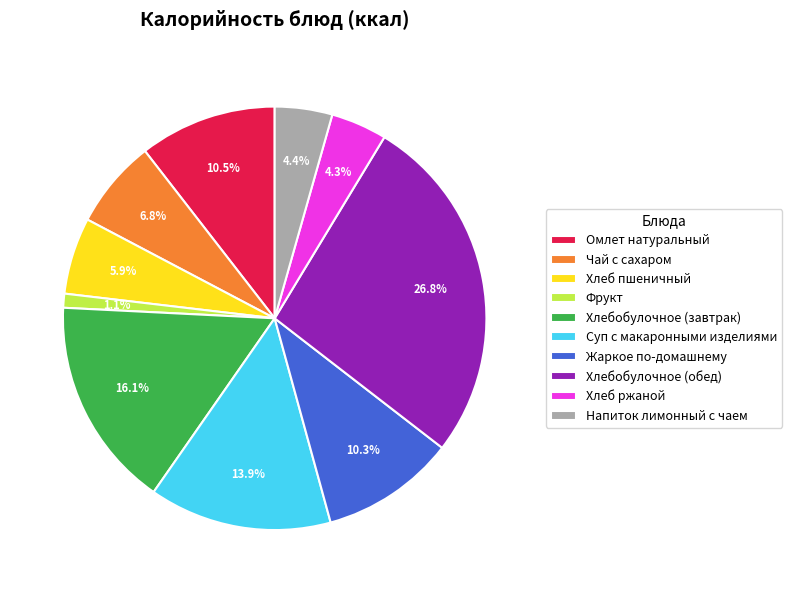

Combined, do Суп с макаронными изделиями and Фрукт account for over 50%?

No